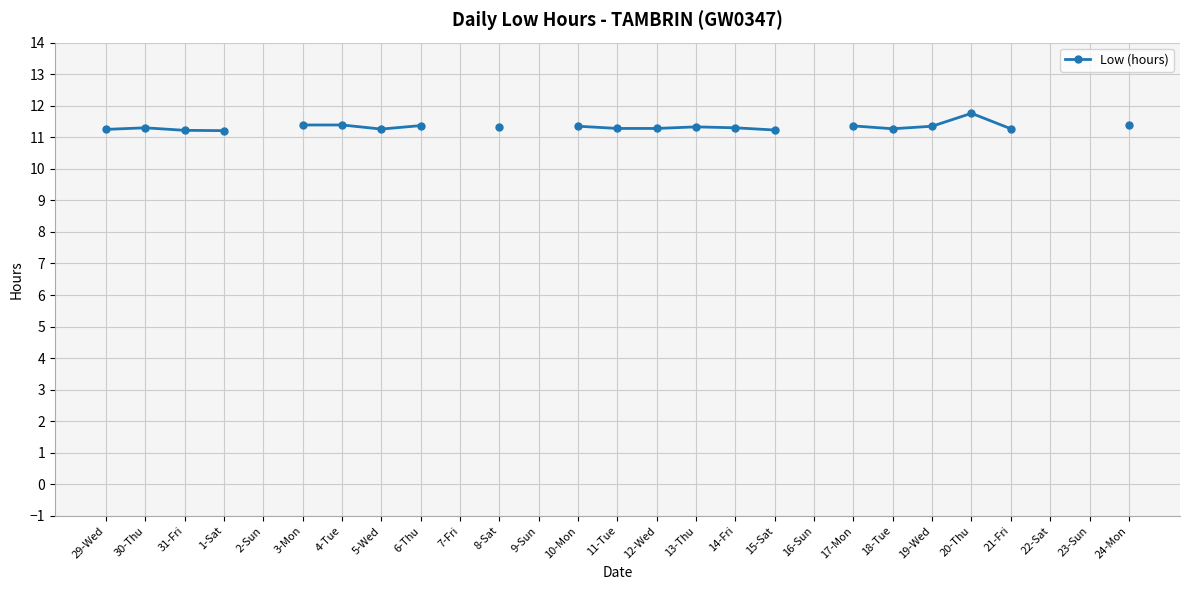

At which category does the chart reach its peak across all series?

20-Thu